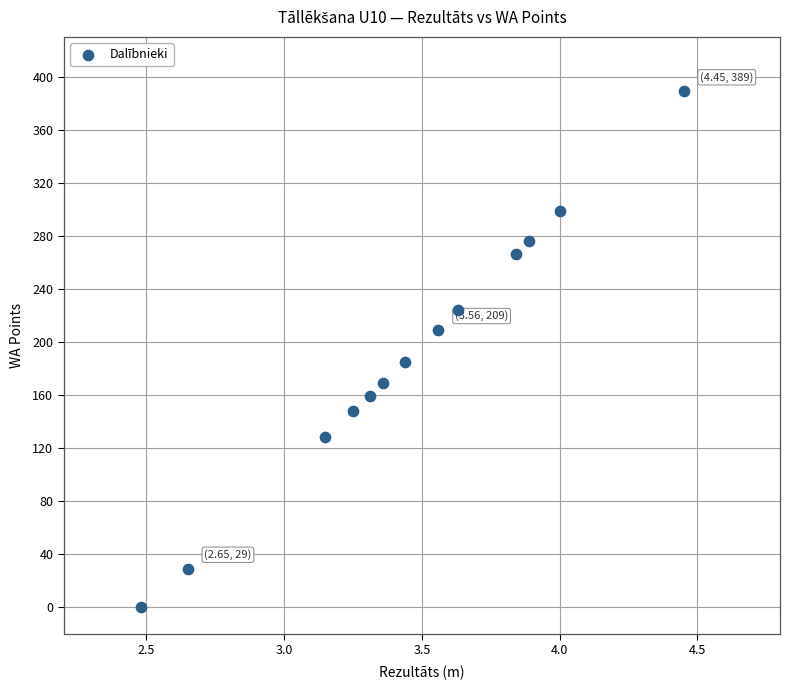

What Y value in the scatter plot is closest to 194?

185